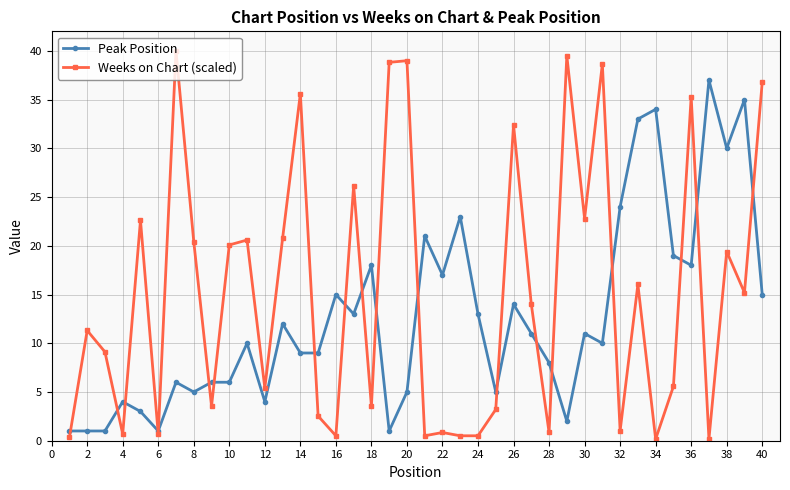

List the series in order of their peak value, highest first.

Weeks on Chart (scaled), Peak Position